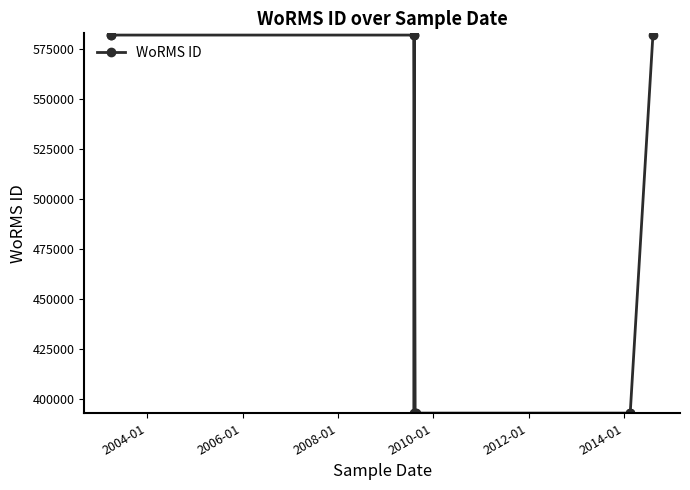

True or false: the data shows 293485 at 2006-01.

False